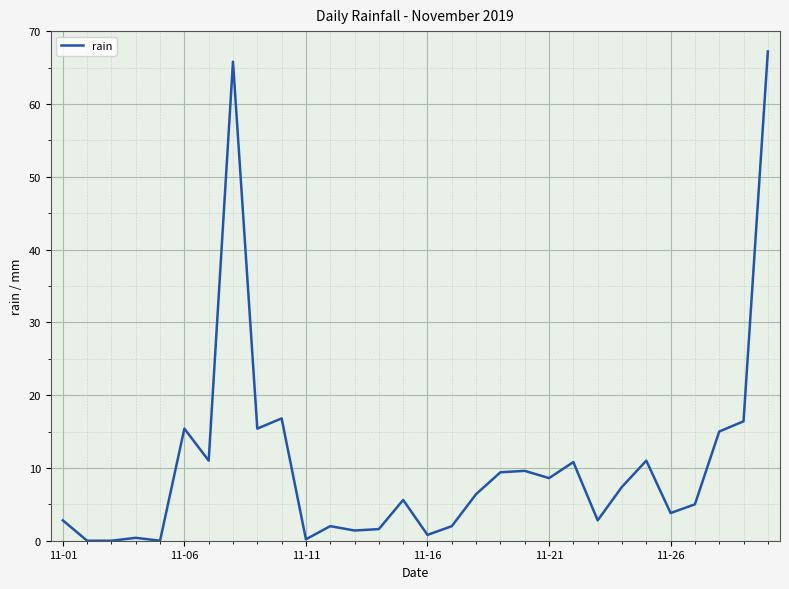

What is the difference between the maximum and minimum values?

67.2